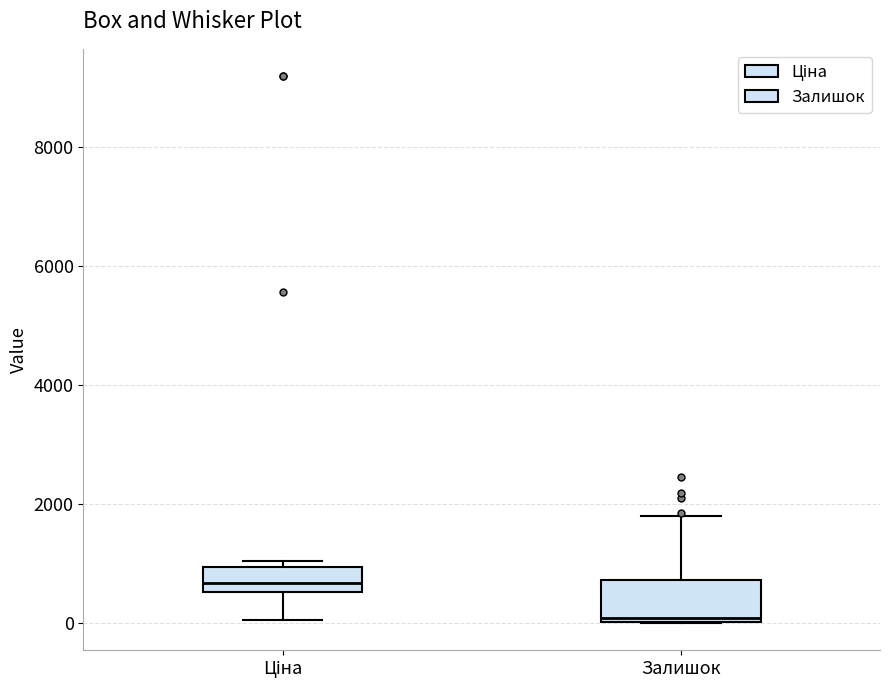

Comparing the boxes themselves (not the whiskers), which one is the tallest?

Залишок